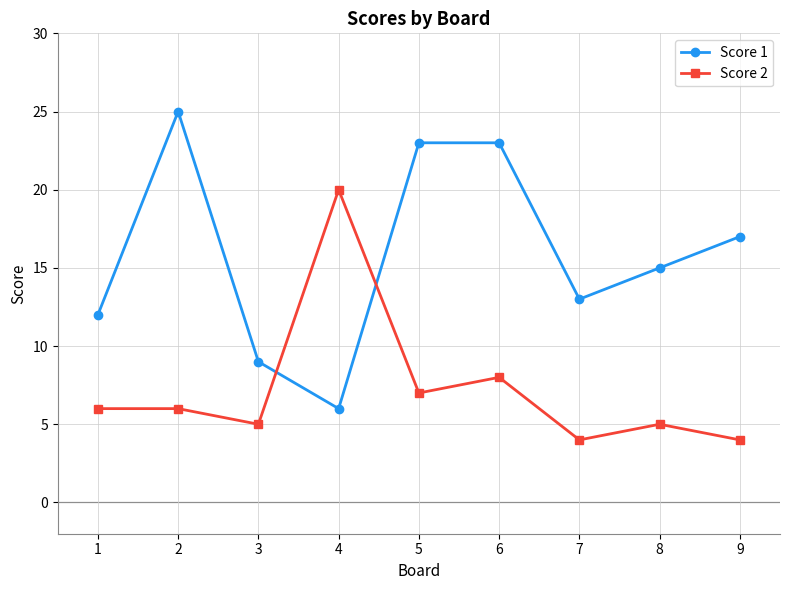

What value does the Score 2 series have at 7, to the nearest 5?

5